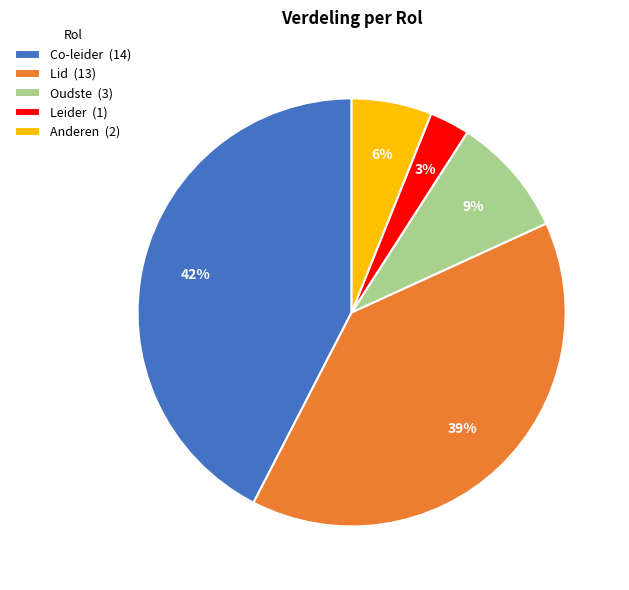

Which slice is the smallest?

Leider (1)